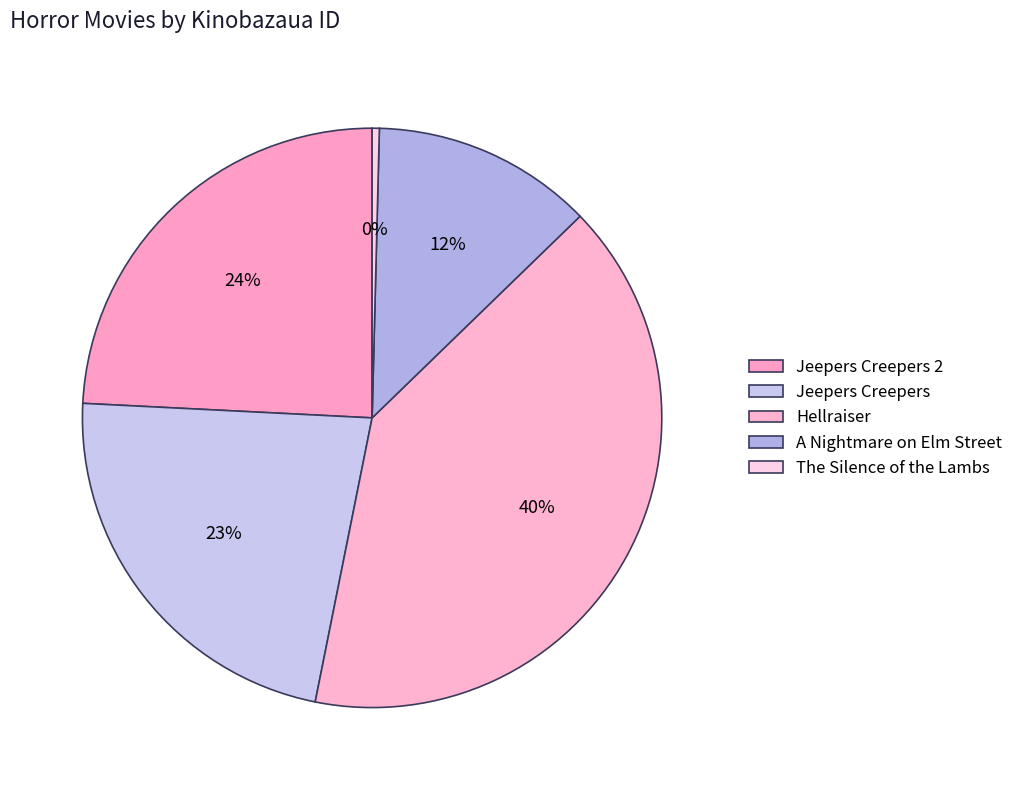

To the nearest percent, what is the difference between the Jeepers Creepers 2 and The Silence of the Lambs slice percentages?

24%